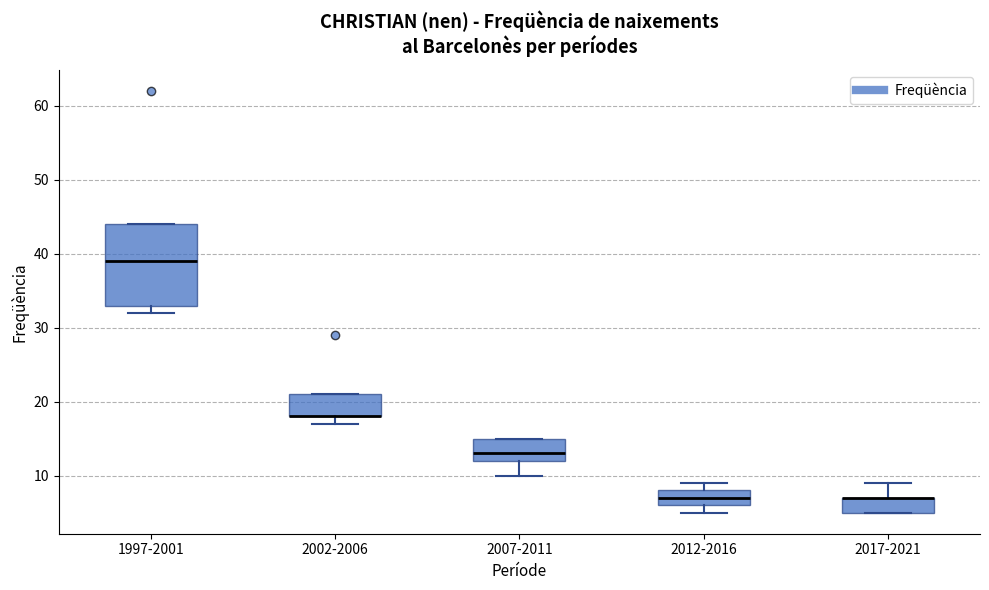

Which box is the tallest, from its lower edge to its upper edge?

1997-2001